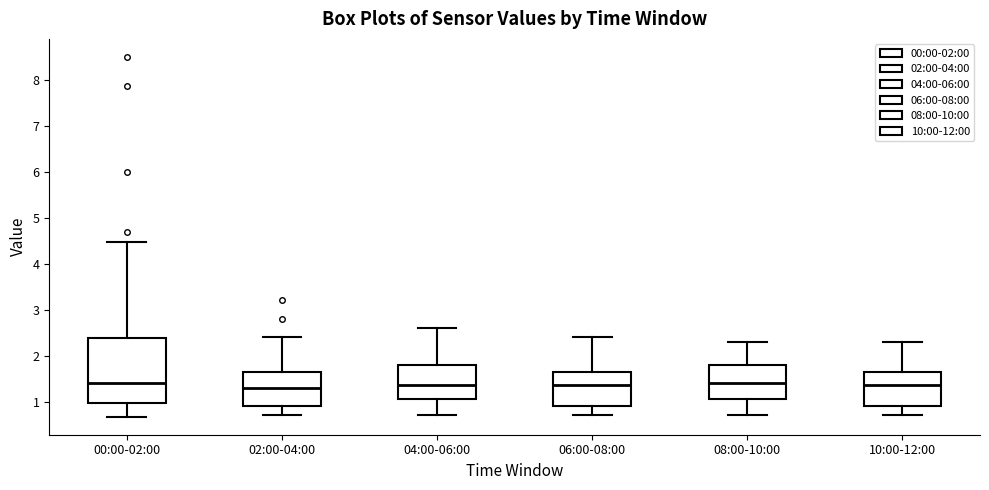

Reading left to right, read every box against the y-axis: the position of its median line, the range the box covers, and the ends of its whiskers. The values are not printed on the chart, so give them approximately, as read against the axis.

00:00-02:00: median 1.4, box 1.0 to 2.4, whiskers 0.7 to 4.5
02:00-04:00: median 1.3, box 0.9 to 1.7, whiskers 0.7 to 2.4
04:00-06:00: median 1.4, box 1.1 to 1.8, whiskers 0.7 to 2.6
06:00-08:00: median 1.4, box 0.9 to 1.7, whiskers 0.7 to 2.4
08:00-10:00: median 1.4, box 1.1 to 1.8, whiskers 0.7 to 2.3
10:00-12:00: median 1.4, box 0.9 to 1.7, whiskers 0.7 to 2.3